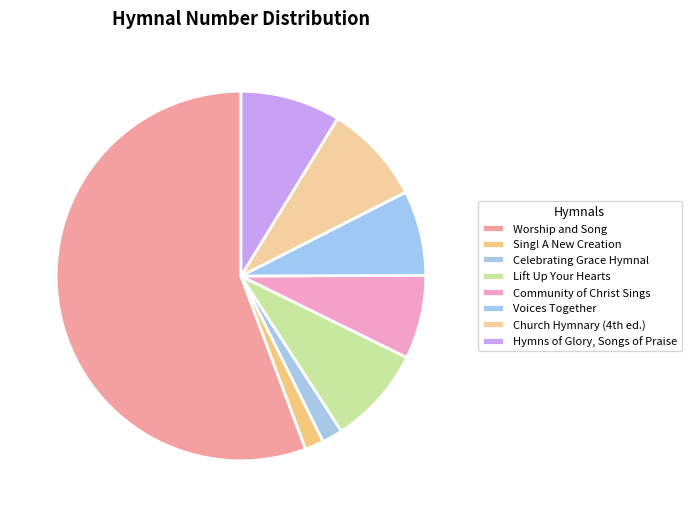

How much of the chart is everything except Sing! A New Creation?

98.4%